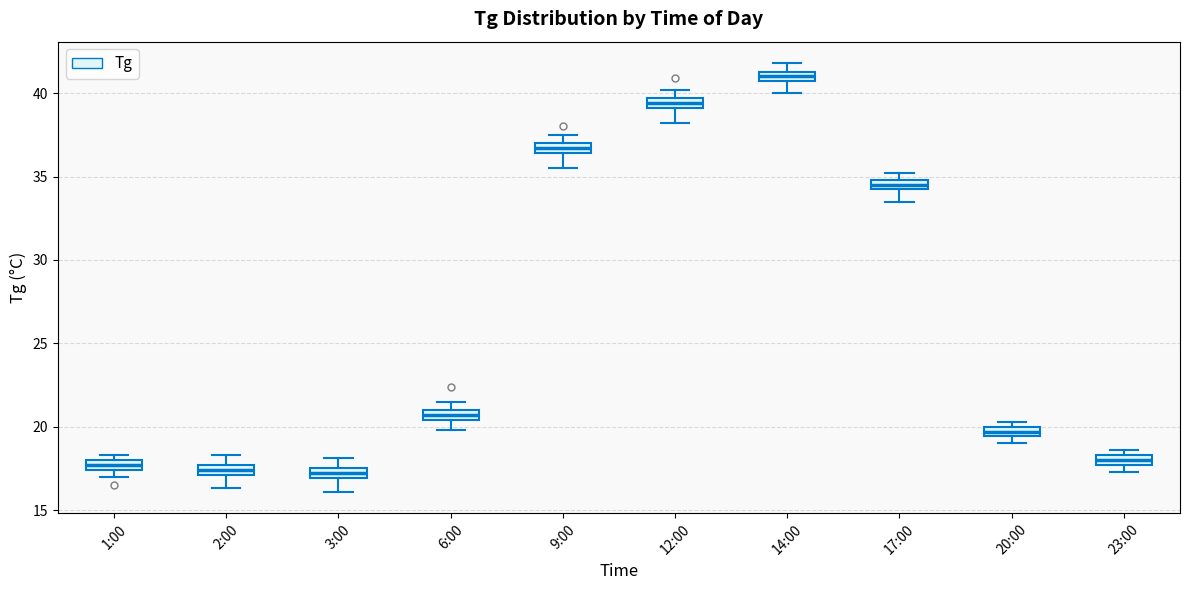

Where is the upper edge of the box for 12:00 on the y-axis? The values are not printed on the chart, so give them approximately, as read against the axis.

39.5